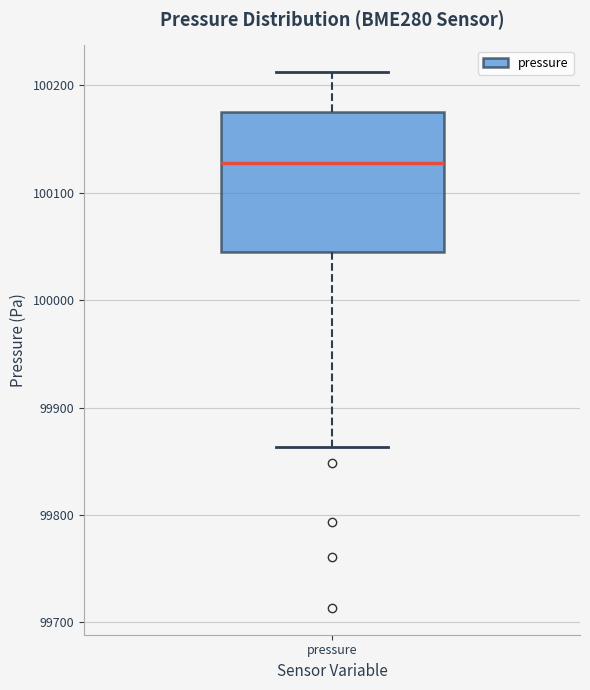

Read this box plot against the y-axis: the position of the median line, the range covered by the box, and the ends of both whiskers. The values are not printed on the chart, so give them approximately, as read against the axis.

median 100130, box 100040 to 100180, whiskers 99860 to 100210